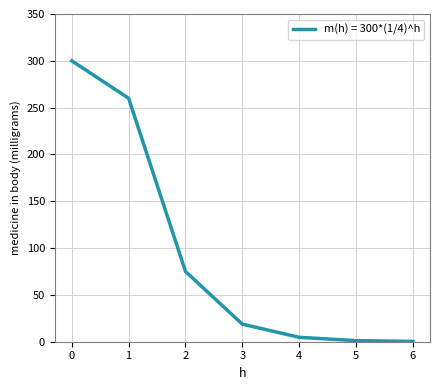

True or false: there are more than 1 points higher than both neighbors.

False